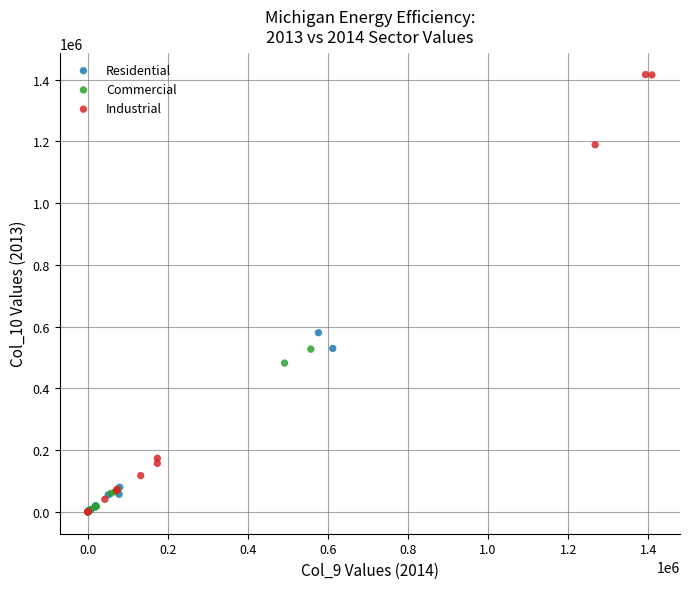

What are all the series names shown in the legend?

Residential, Commercial, Industrial